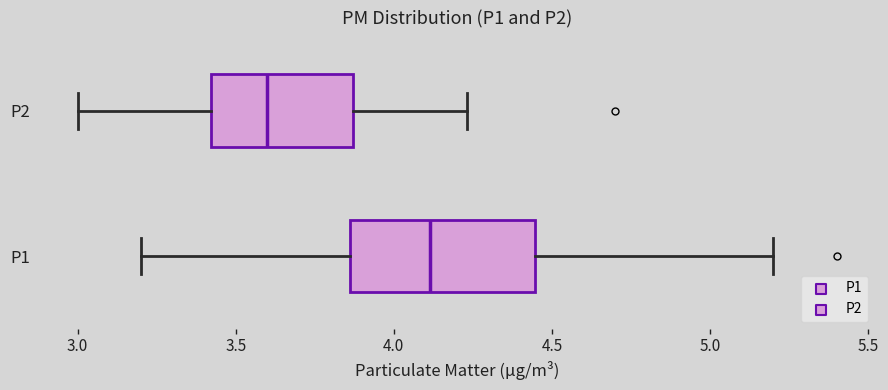

Which box's median line is the furthest to the left?

P2